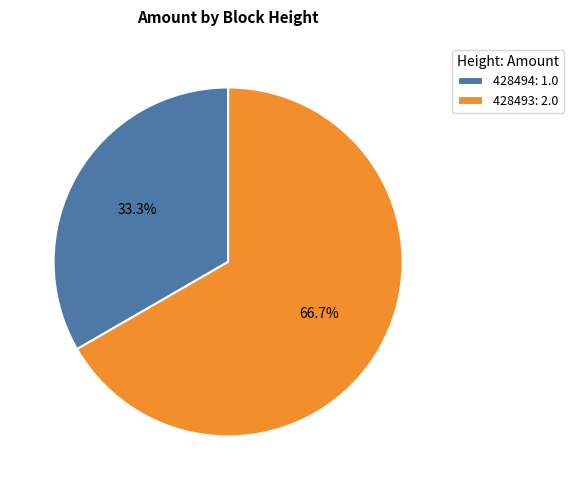

To the nearest percent, what is the difference between the 428493 and 428494 slice percentages?

33%